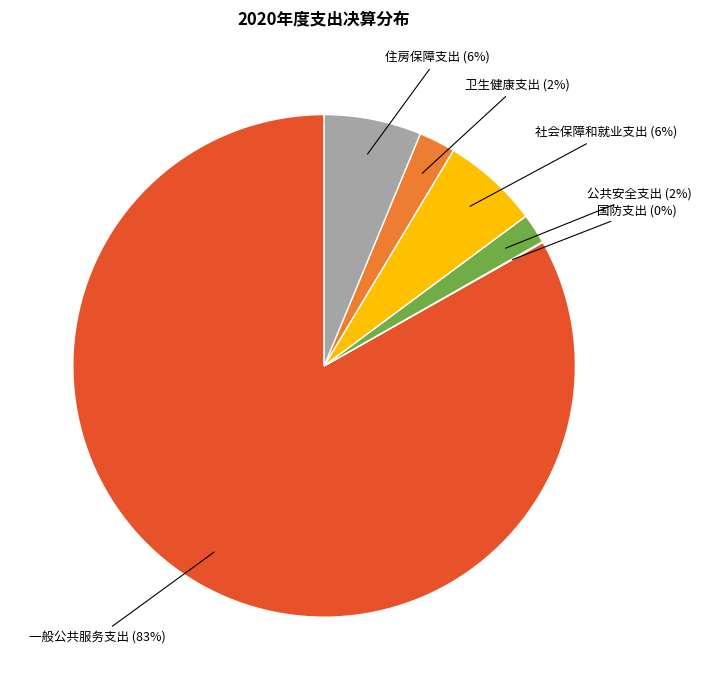

Which has a higher value, 卫生健康支出 or 社会保障和就业支出?

社会保障和就业支出